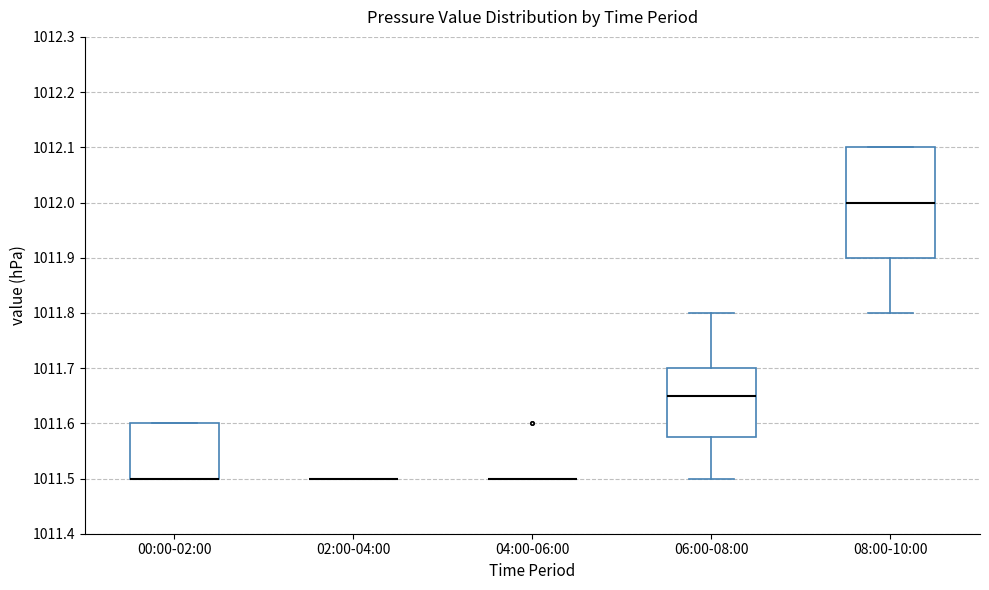

Reading left to right, read every box against the y-axis: the position of its median line, the range the box covers, and the ends of its whiskers. The values are not printed on the chart, so give them approximately, as read against the axis.

00:00-02:00: median 1011.50 (drawn on the box's lower edge), box 1011.50 to 1011.60, whiskers 1011.50 to 1011.60
02:00-04:00: box collapsed to a line at 1011.50, whiskers 1011.50 to 1011.50
04:00-06:00: box collapsed to a line at 1011.50, whiskers 1011.50 to 1011.50
06:00-08:00: median 1011.65, box 1011.58 to 1011.70, whiskers 1011.50 to 1011.80
08:00-10:00: median 1012.00, box 1011.90 to 1012.10, whiskers 1011.80 to 1012.10